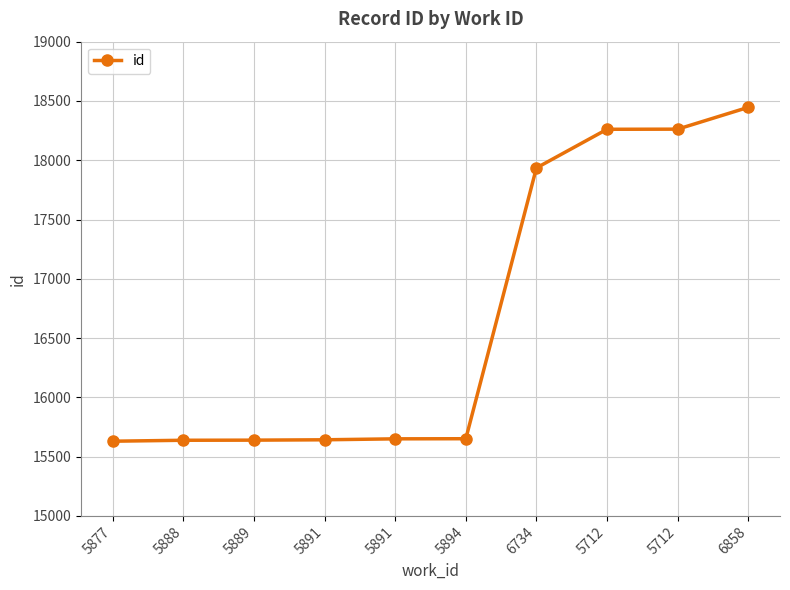

How many values are below 15651?

5